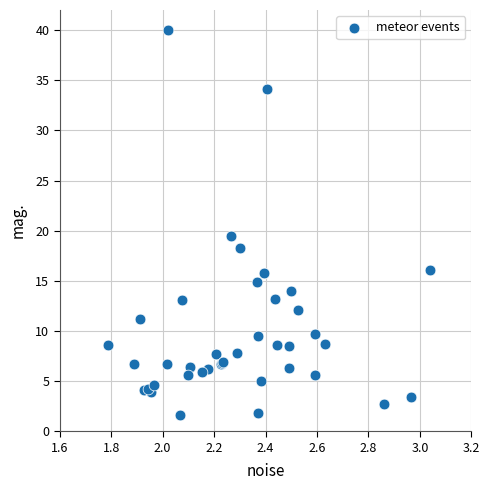

What Y value in the scatter plot is closest to 20?

19.4